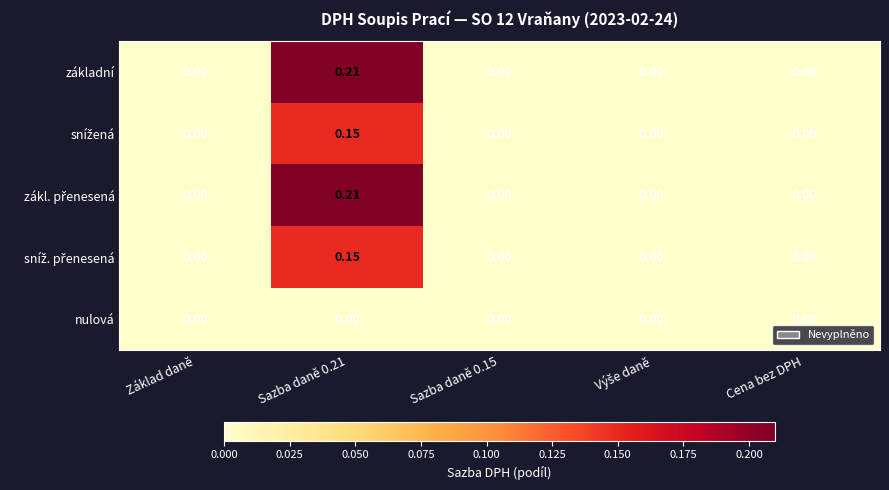

Which series has the largest total across all categories?

základní